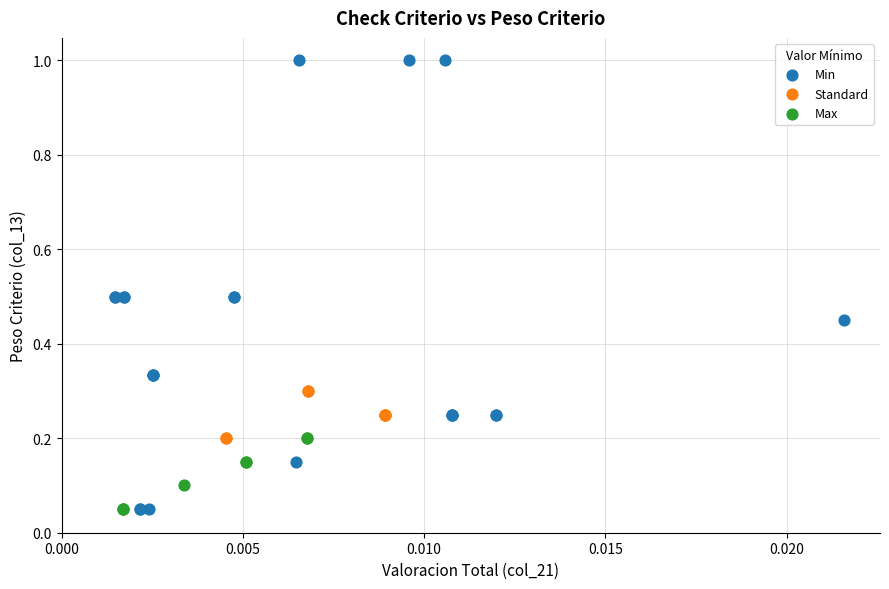

Which series contains the highest Y value?

Min